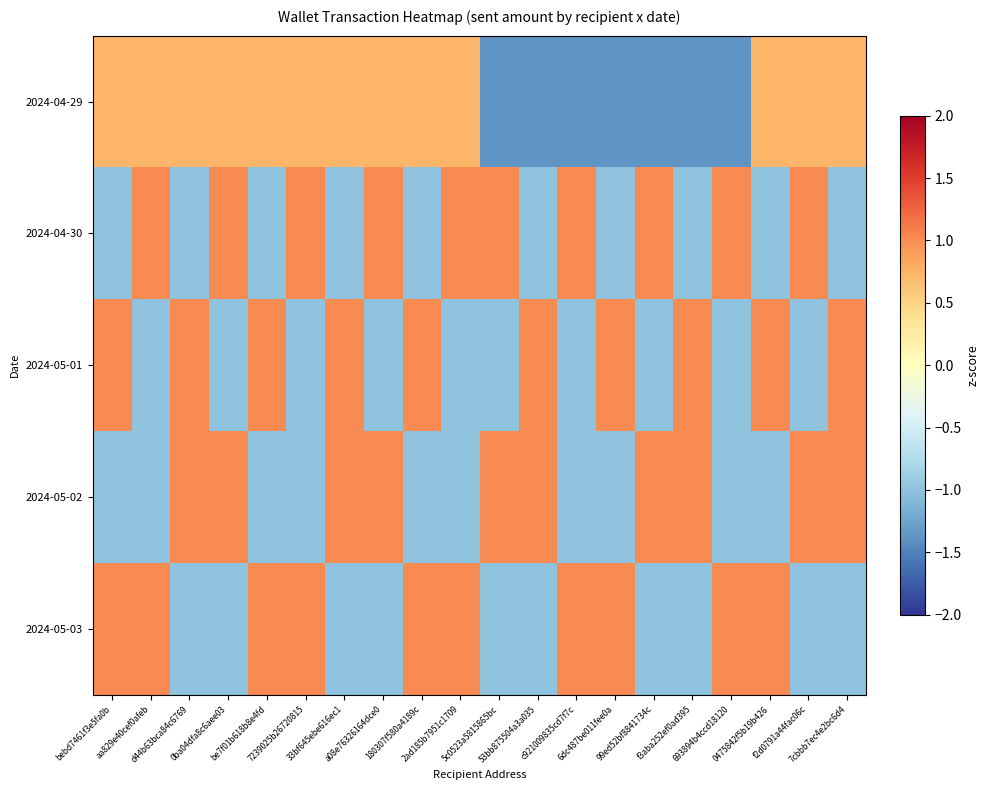

Reading left to right, what are all the values shown in this chart?

2024-04-29: bebd7461f3e5fa0b=0.7	aa829e40cef0afeb=0.7	d44b63bca84c6769=0.7	0ba04dfa8c6aee03=0.7	be7f01b618b8e4fd=0.7	7239025b26720815=0.7	33bf645ebe616ec1=0.7	a08e76326164dce0=0.7	180307f580a4189c=0.7	2ad185b7951c1709=0.7	5c0523a5815865bc=-1.4	53bb875504a3a035=-1.4	c921009835cd7f7c=-1.4	6dc487be011fee0a=-1.4	99ed52bf8841734c=-1.4	f3aba252ef0ad395=-1.4	693894b4ccd18120=-1.4	0475842f5b19b426=0.7	f2d0791a44fac06c=0.7	7cbbb7ec4e2bc6d4=0.7
2024-04-30: bebd7461f3e5fa0b=-1.0	aa829e40cef0afeb=1.0	d44b63bca84c6769=-1.0	0ba04dfa8c6aee03=1.0	be7f01b618b8e4fd=-1.0	7239025b26720815=1.0	33bf645ebe616ec1=-1.0	a08e76326164dce0=1.0	180307f580a4189c=-1.0	2ad185b7951c1709=1.0	5c0523a5815865bc=1.0	53bb875504a3a035=-1.0	c921009835cd7f7c=1.0	6dc487be011fee0a=-1.0	99ed52bf8841734c=1.0	f3aba252ef0ad395=-1.0	693894b4ccd18120=1.0	0475842f5b19b426=-1.0	f2d0791a44fac06c=1.0	7cbbb7ec4e2bc6d4=-1.0
2024-05-01: bebd7461f3e5fa0b=1.0	aa829e40cef0afeb=-1.0	d44b63bca84c6769=1.0	0ba04dfa8c6aee03=-1.0	be7f01b618b8e4fd=1.0	7239025b26720815=-1.0	33bf645ebe616ec1=1.0	a08e76326164dce0=-1.0	180307f580a4189c=1.0	2ad185b7951c1709=-1.0	5c0523a5815865bc=-1.0	53bb875504a3a035=1.0	c921009835cd7f7c=-1.0	6dc487be011fee0a=1.0	99ed52bf8841734c=-1.0	f3aba252ef0ad395=1.0	693894b4ccd18120=-1.0	0475842f5b19b426=1.0	f2d0791a44fac06c=-1.0	7cbbb7ec4e2bc6d4=1.0
2024-05-02: bebd7461f3e5fa0b=-1.0	aa829e40cef0afeb=-1.0	d44b63bca84c6769=1.0	0ba04dfa8c6aee03=1.0	be7f01b618b8e4fd=-1.0	7239025b26720815=-1.0	33bf645ebe616ec1=1.0	a08e76326164dce0=1.0	180307f580a4189c=-1.0	2ad185b7951c1709=-1.0	5c0523a5815865bc=1.0	53bb875504a3a035=1.0	c921009835cd7f7c=-1.0	6dc487be011fee0a=-1.0	99ed52bf8841734c=1.0	f3aba252ef0ad395=1.0	693894b4ccd18120=-1.0	0475842f5b19b426=-1.0	f2d0791a44fac06c=1.0	7cbbb7ec4e2bc6d4=1.0
2024-05-03: bebd7461f3e5fa0b=1.0	aa829e40cef0afeb=1.0	d44b63bca84c6769=-1.0	0ba04dfa8c6aee03=-1.0	be7f01b618b8e4fd=1.0	7239025b26720815=1.0	33bf645ebe616ec1=-1.0	a08e76326164dce0=-1.0	180307f580a4189c=1.0	2ad185b7951c1709=1.0	5c0523a5815865bc=-1.0	53bb875504a3a035=-1.0	c921009835cd7f7c=1.0	6dc487be011fee0a=1.0	99ed52bf8841734c=-1.0	f3aba252ef0ad395=-1.0	693894b4ccd18120=1.0	0475842f5b19b426=1.0	f2d0791a44fac06c=-1.0	7cbbb7ec4e2bc6d4=-1.0